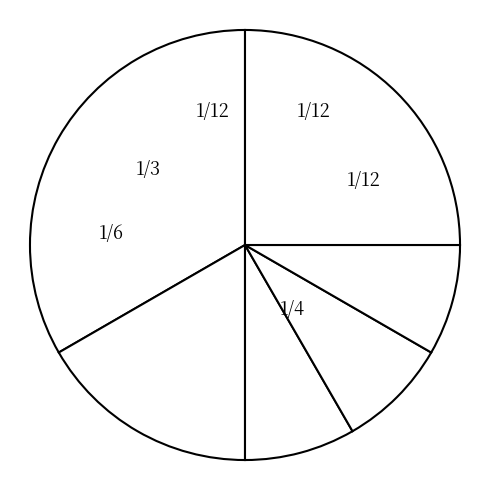

How many segments does this pie chart have?

6